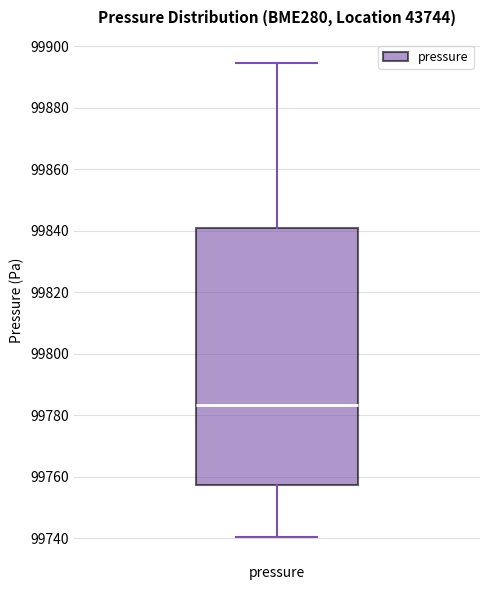

Read this box plot against the y-axis: the position of the median line, the range covered by the box, and the ends of both whiskers. The values are not printed on the chart, so give them approximately, as read against the axis.

median 99784, box 99758 to 99840, whiskers 99740 to 99894